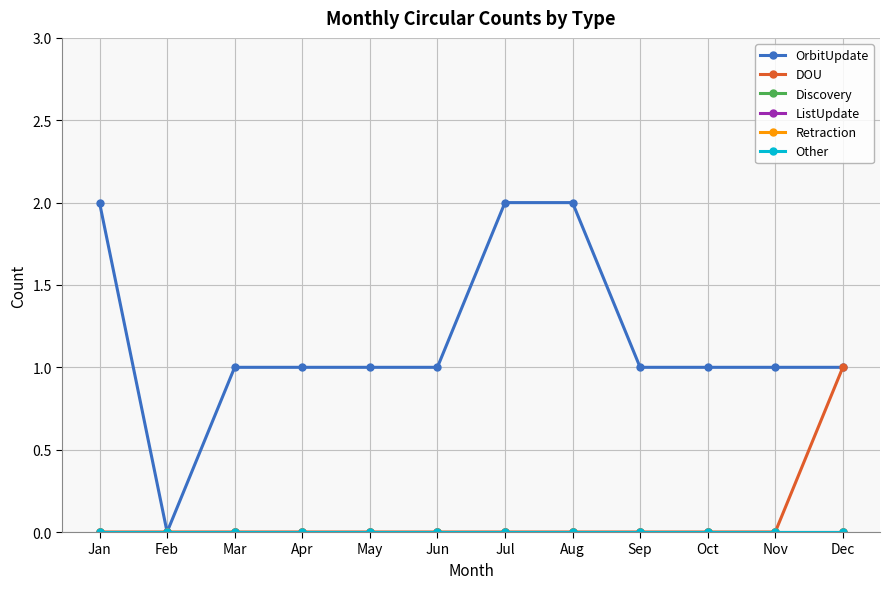

At Feb, list the series in order from smallest to largest.

OrbitUpdate, DOU, Discovery, ListUpdate, Retraction, Other